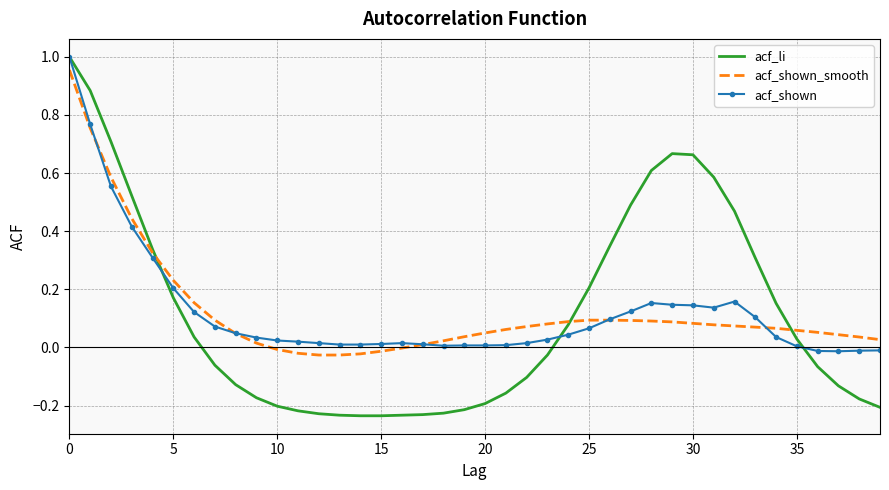

Which series has the largest range (max minus min)?

acf_li